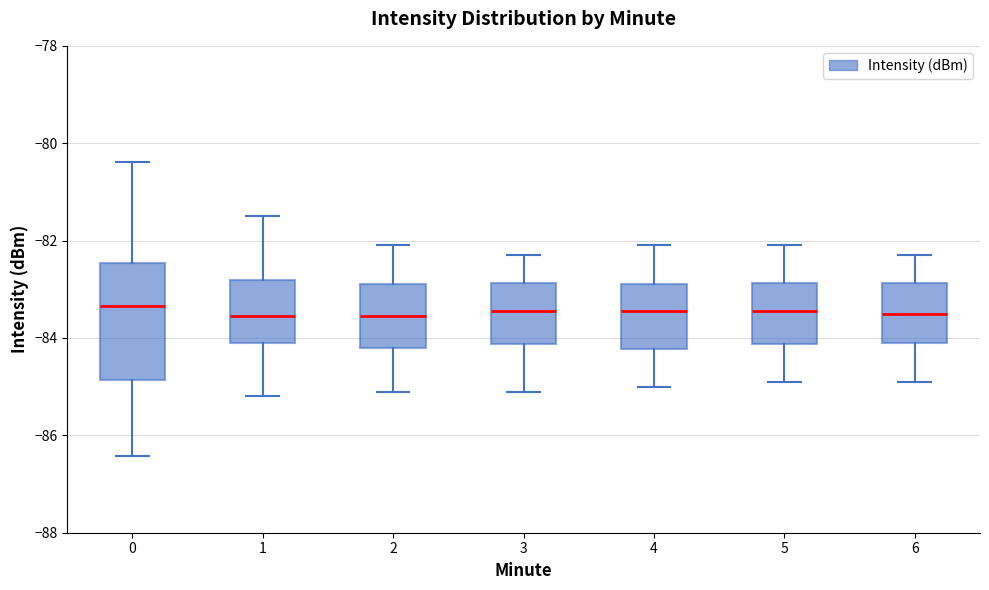

Reading left to right, read every box against the y-axis: the position of its median line, the range the box covers, and the ends of its whiskers. The values are not printed on the chart, so give them approximately, as read against the axis.

0: median -83.4, box -84.8 to -82.4, whiskers -86.4 to -80.4
1: median -83.6, box -84.0 to -82.8, whiskers -85.2 to -81.4
2: median -83.6, box -84.2 to -82.8, whiskers -85.0 to -82.0
3: median -83.4, box -84.2 to -82.8, whiskers -85.0 to -82.2
4: median -83.4, box -84.2 to -82.8, whiskers -85.0 to -82.0
5: median -83.4, box -84.2 to -82.8, whiskers -84.8 to -82.0
6: median -83.4, box -84.0 to -82.8, whiskers -84.8 to -82.2